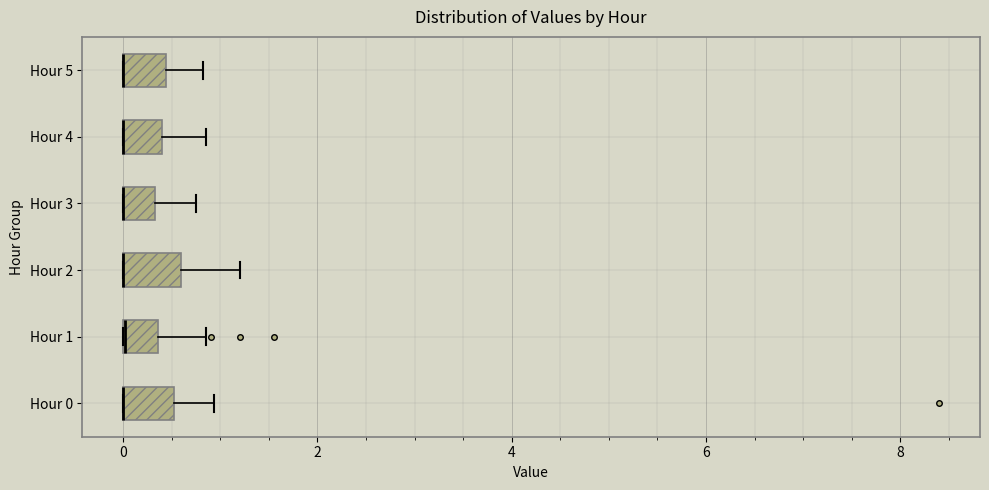

Where is the right edge of the box for Hour 2 on the x-axis? The values are not printed on the chart, so give them approximately, as read against the axis.

0.6